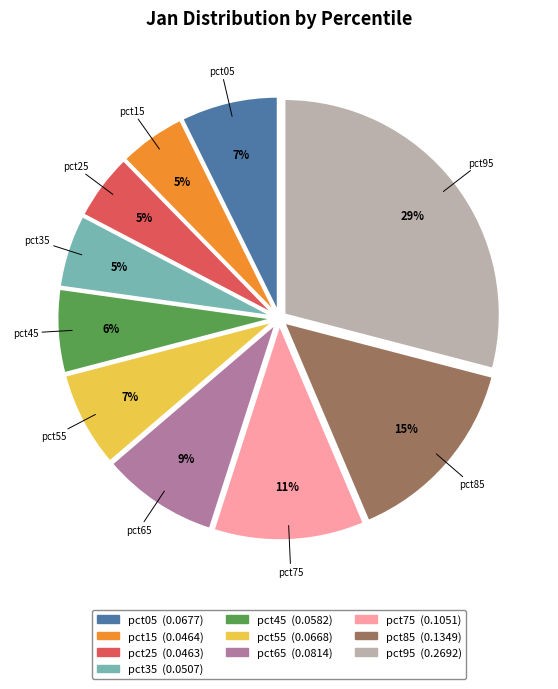

What is the largest slice in the pie chart?

pct95